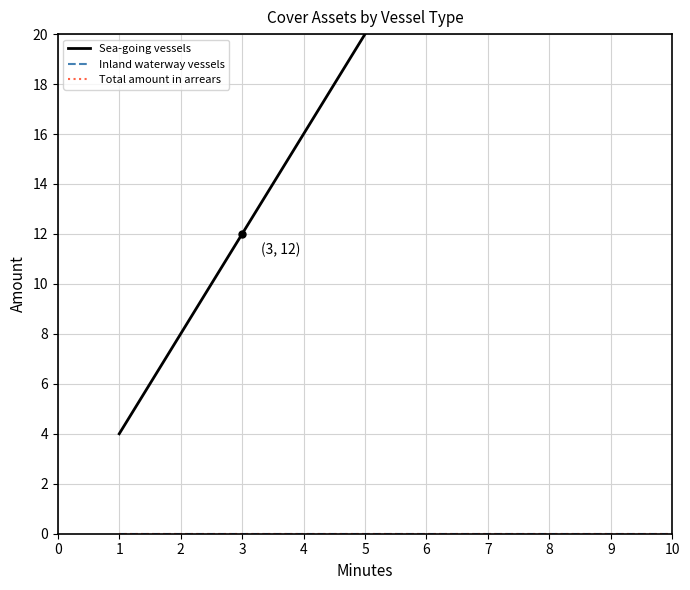

What is the value of the Sea-going vessels point at the 5th from the left?

20